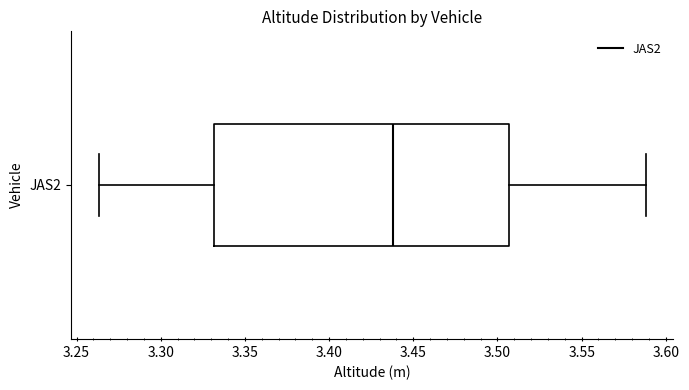

Transcribe this box plot: give where the median line is, the range the box spans, and where the two whiskers end, as read against the x-axis. The values are not printed on the chart, so give them approximately, as read against the axis.

median 3.440, box 3.330 to 3.505, whiskers 3.265 to 3.590